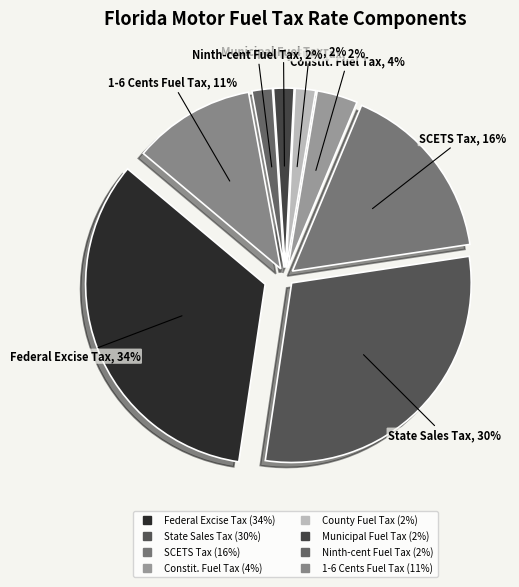

To the nearest percent, what is the combined percentage of Ninth-cent Fuel Tax and SCETS Tax?

18%